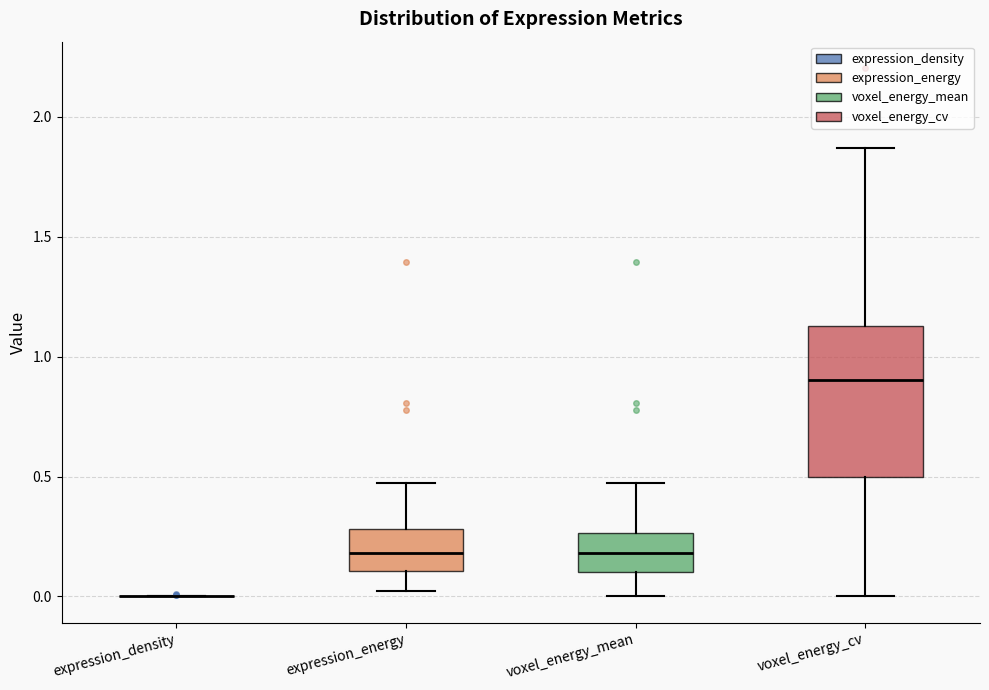

Reading left to right, read every box against the y-axis: the position of its median line, the range the box covers, and the ends of its whiskers. The values are not printed on the chart, so give them approximately, as read against the axis.

expression_density: box collapsed to a line at 0.00, whiskers 0.00 to 0.00
expression_energy: median 0.20, box 0.10 to 0.30, whiskers 0.00 to 0.45
voxel_energy_mean: median 0.20, box 0.10 to 0.25, whiskers 0.00 to 0.45
voxel_energy_cv: median 0.90, box 0.50 to 1.15, whiskers 0.00 to 1.85